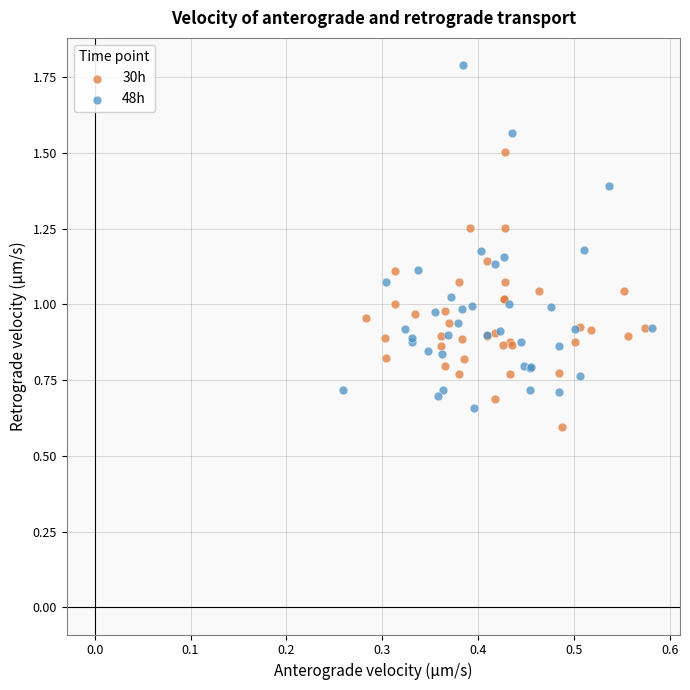

Which series reaches the maximum Y coordinate?

48h